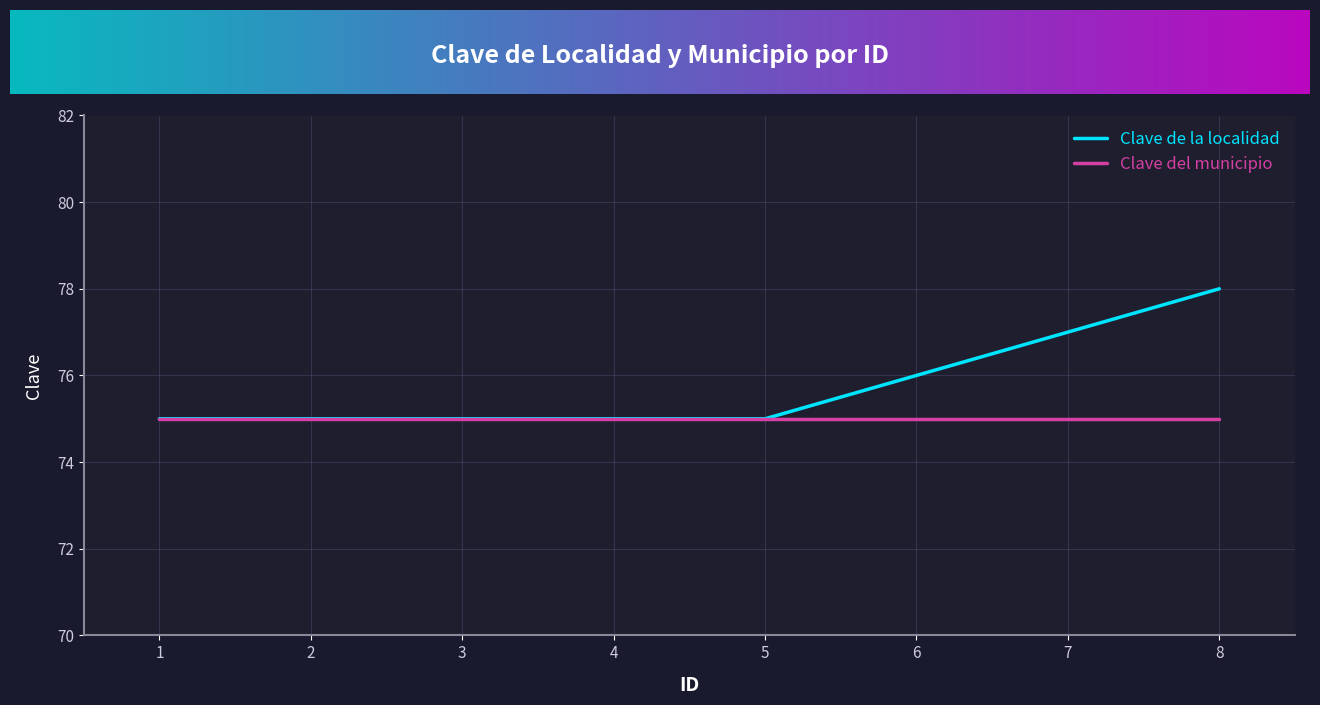

Rank the series by their average value, from highest to lowest.

Clave de la localidad, Clave del municipio